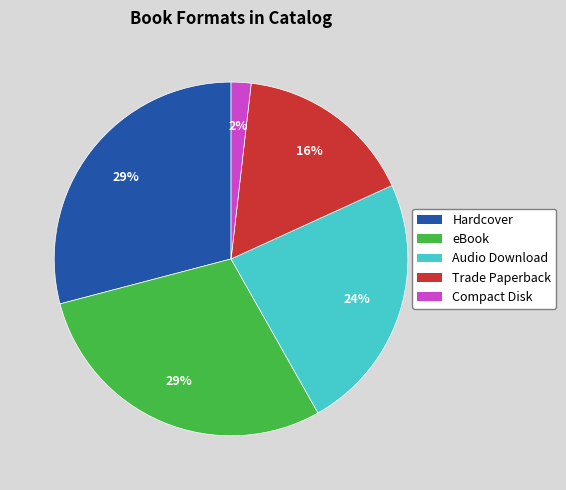

What is the smallest slice in the pie chart?

Compact Disk